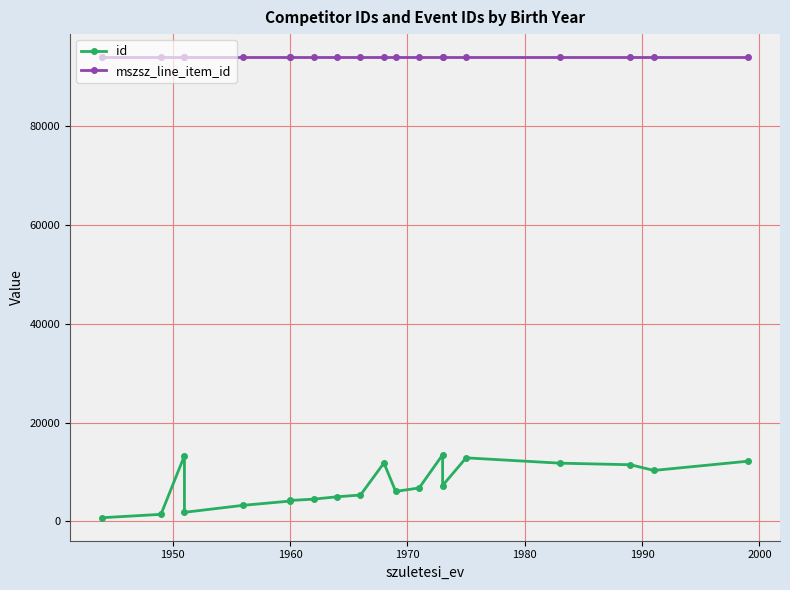

True or false: mszsz_line_item_id and id cross at least once.

False